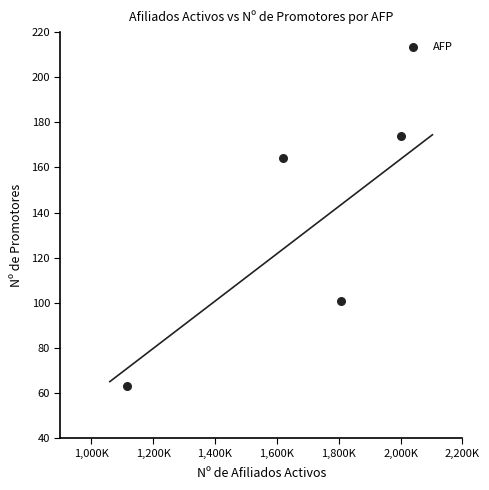

What Y value in the scatter plot is closest to 118?

101